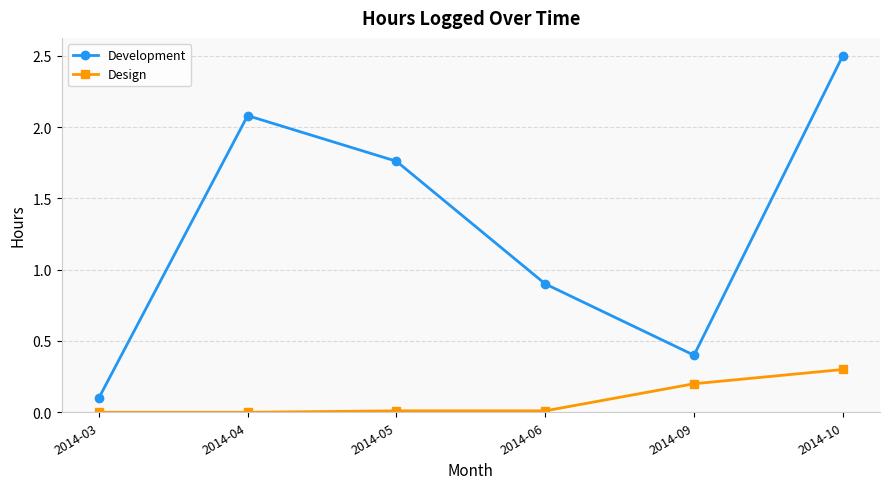

At which category is the sum across all series the highest?

2014-10